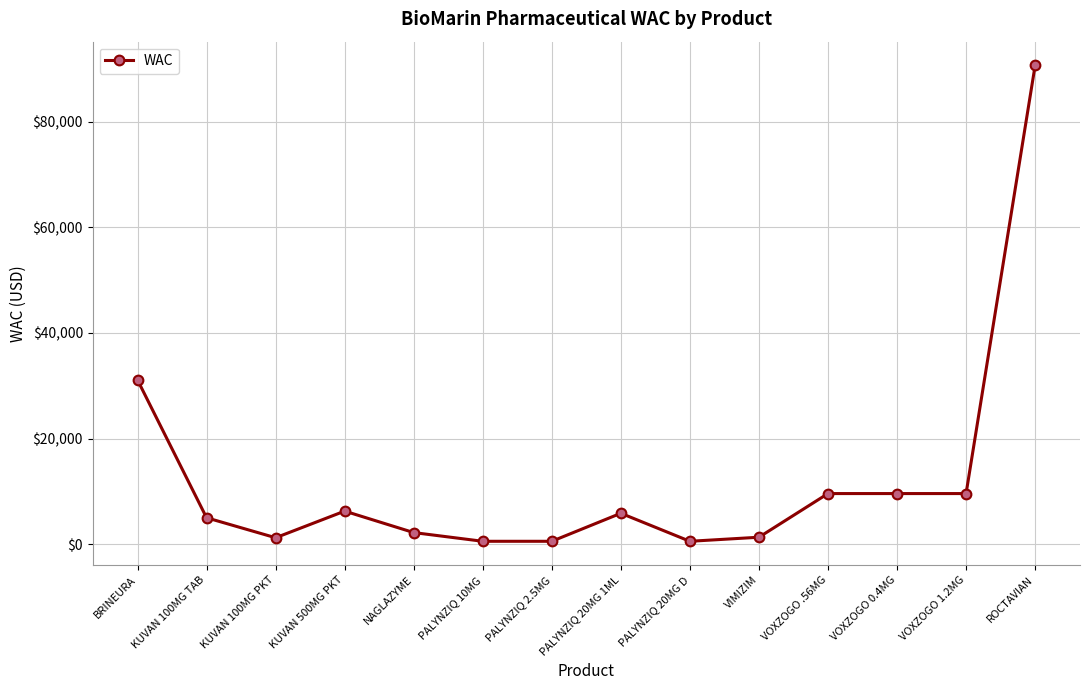

What is the maximum value shown in the chart?

90625